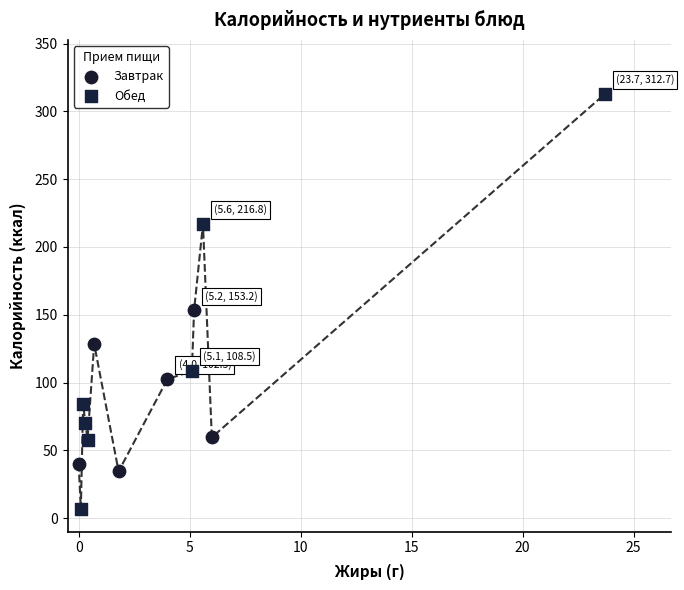

Which series contains the highest Y value?

Обед